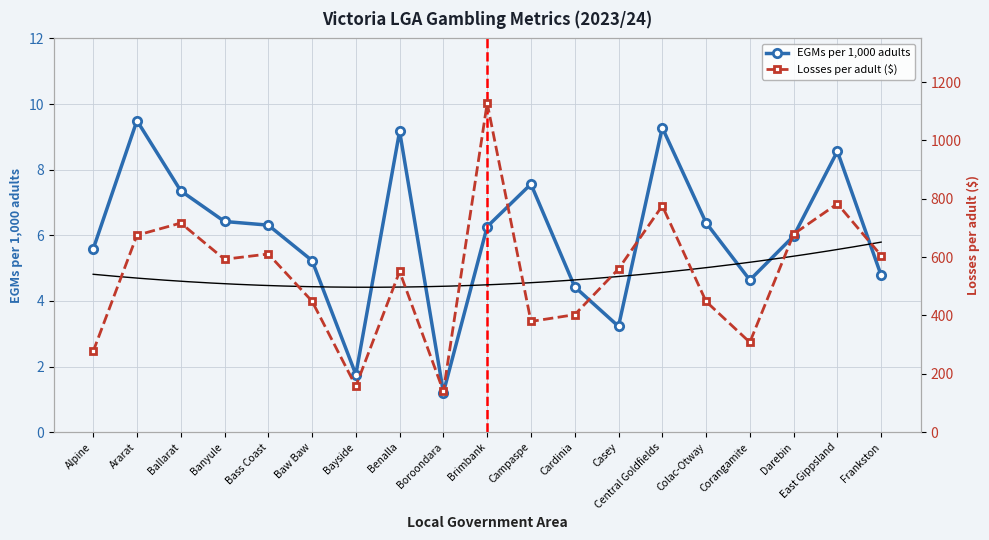

Reading left to right, list all the values displayed in this chart.

EGMs per 1000 adults: 5.6	9.5	7.4	6.4	6.3	5.2	1.8	9.2	1.2	6.3	7.6	4.4	3.2	9.3	6.4	4.6	6.0	8.6	4.8
Losses per adult: 276.8	675.0	716.9	592.7	610.8	448.9	157.5	550.8	140.1	1128.1	379.5	402.7	559.5	776.0	448.1	307.9	679.1	783.1	605.4